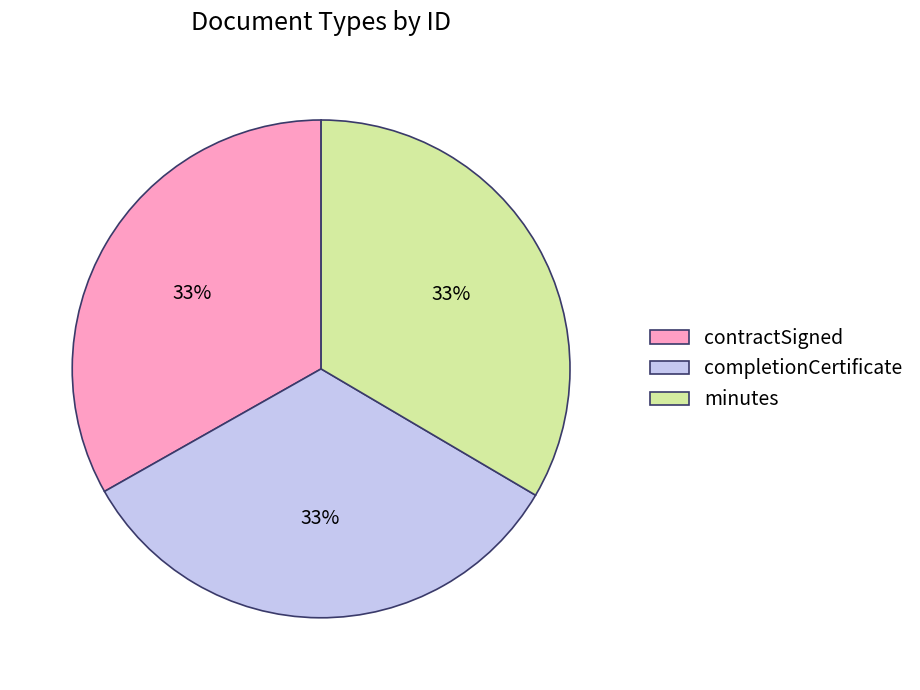

Does minutes represent more than half of the total?

No